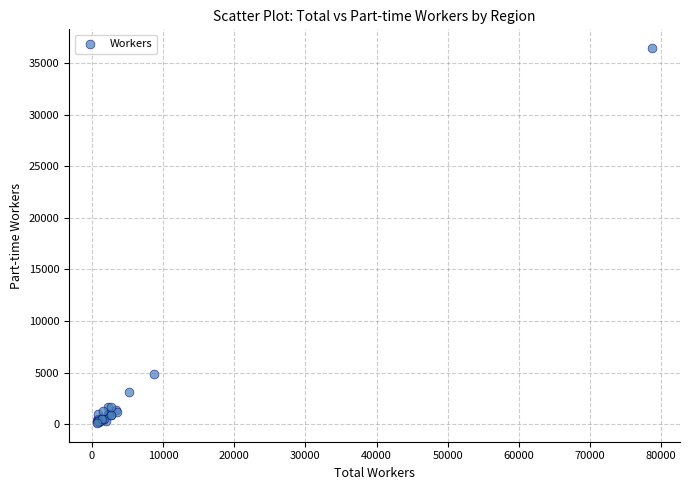

What Y value in the scatter plot is closest to 18290?

4890